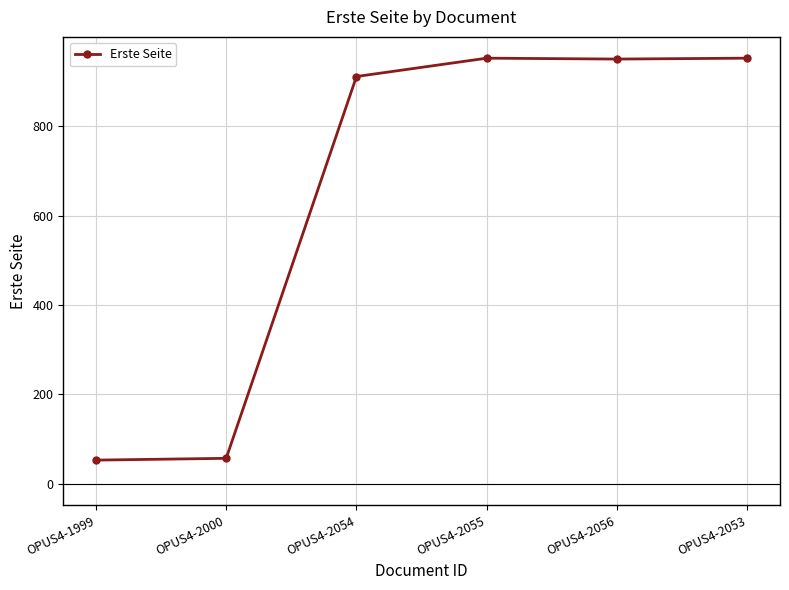

What is the difference between the maximum and minimum values?

899